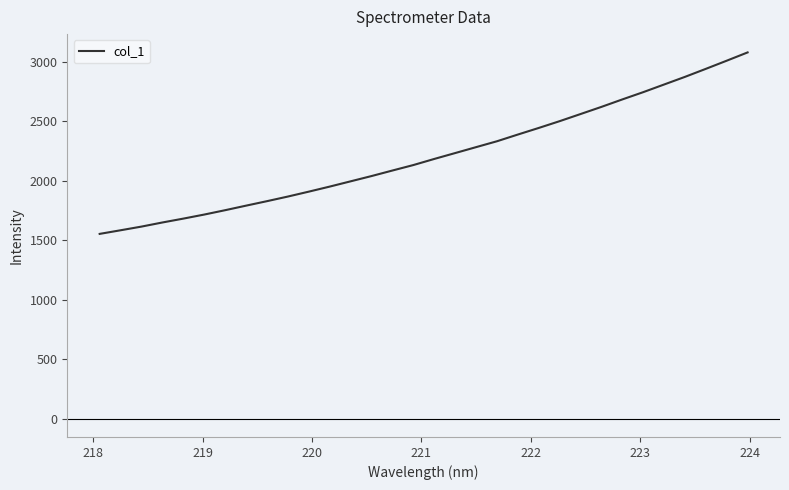

What is the greatest value displayed?

3079.1